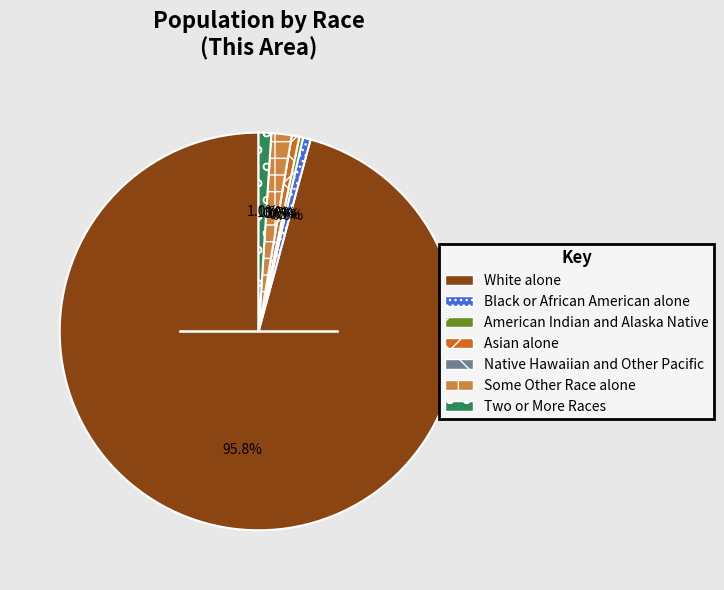

How many slices are in this pie chart?

7